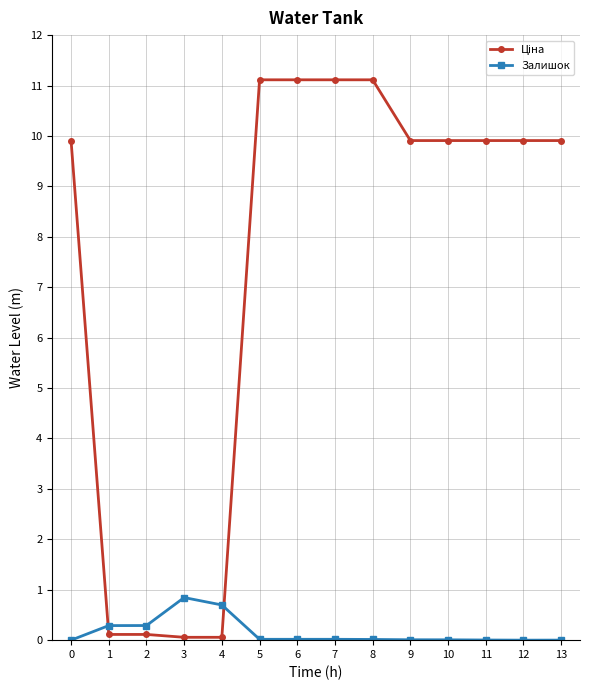

Is it true that Залишок equals 19.8 at 8?

False